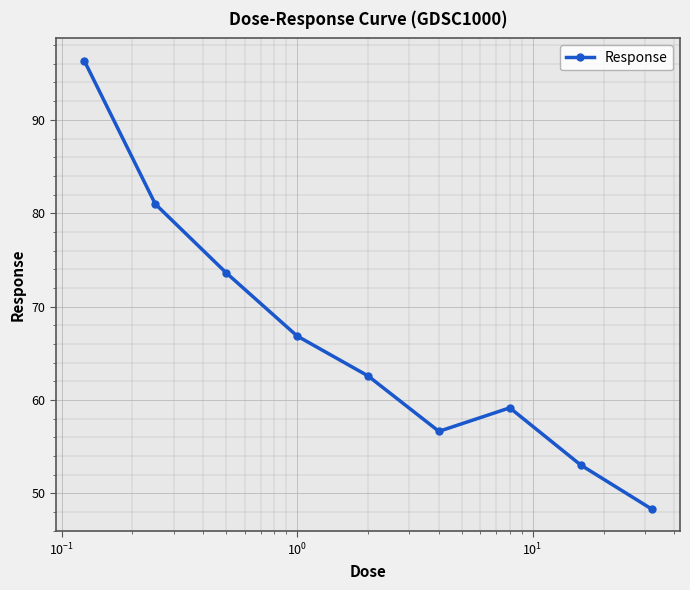

What is the value of the 8th point from the left?

53.0